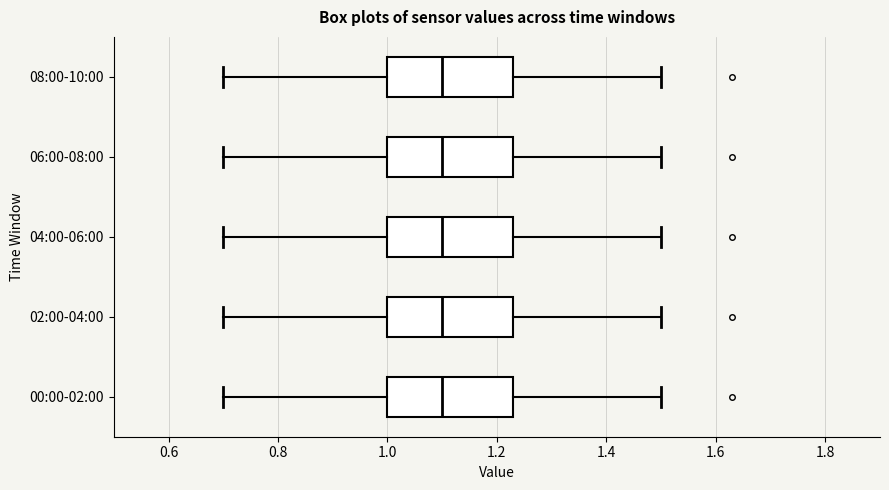

Reading bottom to top, transcribe this box plot: for each box, give where its median line is, the range the box spans, and where its two whiskers end, as read against the x-axis. The values are not printed on the chart, so give them approximately, as read against the axis.

00:00-02:00: median 1.10, box 1.00 to 1.24, whiskers 0.70 to 1.50
02:00-04:00: median 1.10, box 1.00 to 1.24, whiskers 0.70 to 1.50
04:00-06:00: median 1.10, box 1.00 to 1.24, whiskers 0.70 to 1.50
06:00-08:00: median 1.10, box 1.00 to 1.24, whiskers 0.70 to 1.50
08:00-10:00: median 1.10, box 1.00 to 1.24, whiskers 0.70 to 1.50